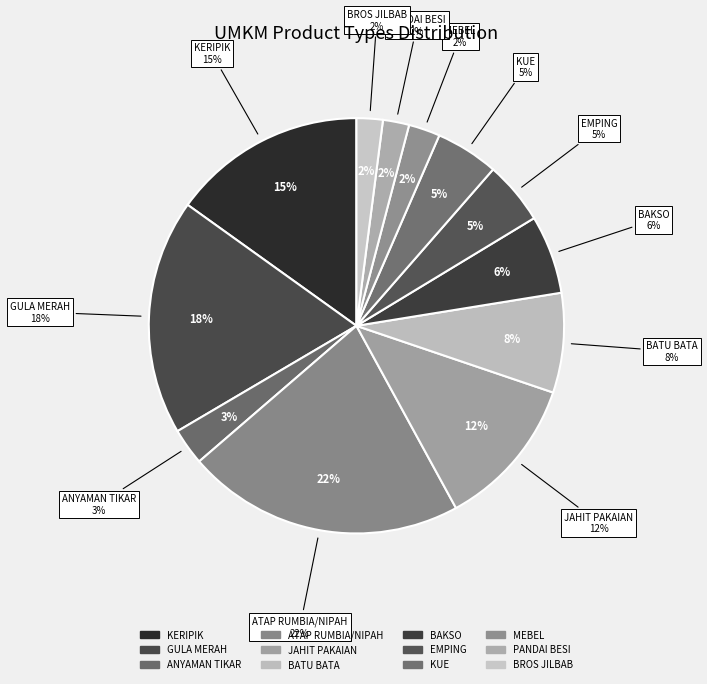

Approximately how many times larger is the value at BROS JILBAB compared to BATU BATA?

0.3